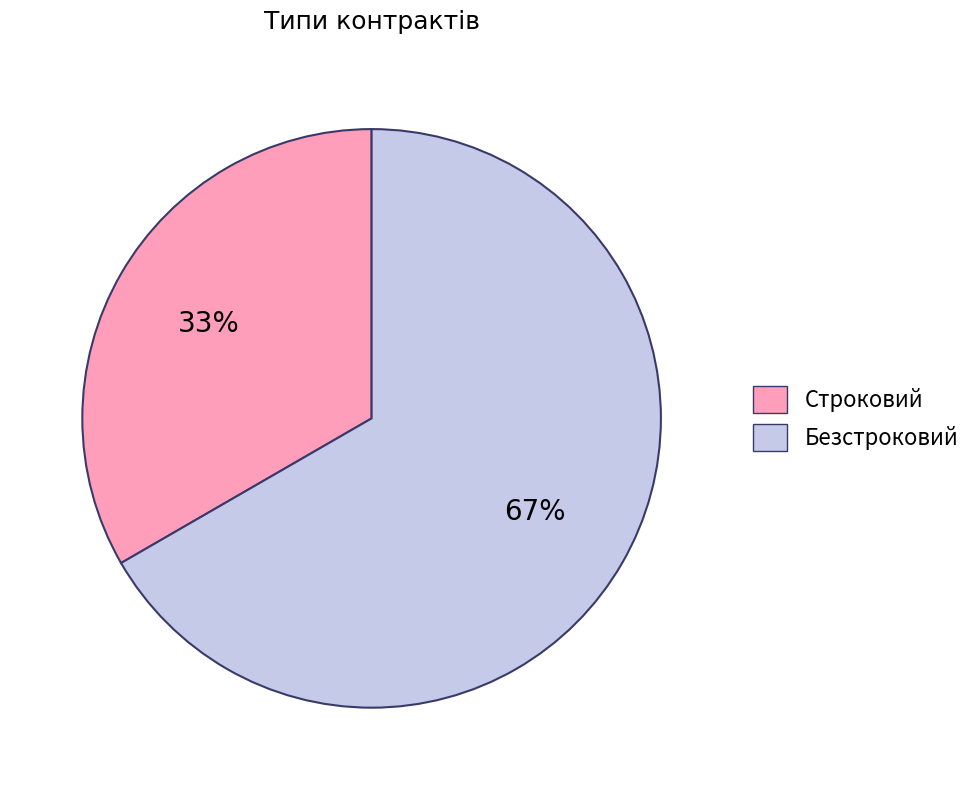

Approximately how many times larger is the value at Безстроковий compared to Строковий?

2.0